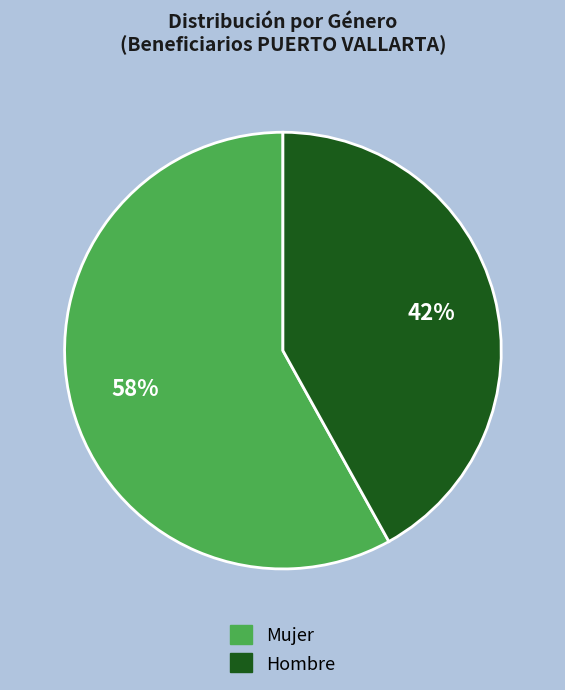

Is it true that Hombre is 33% of the pie?

False